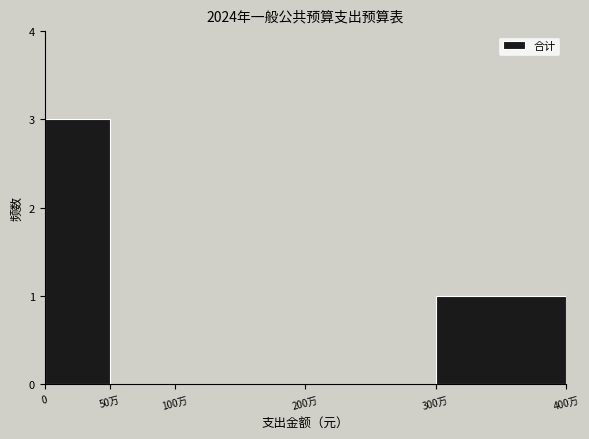

Reading right to left, transcribe all the data shown in this chart.

300万=1	200万=0	100万=0	50万=0	0=3